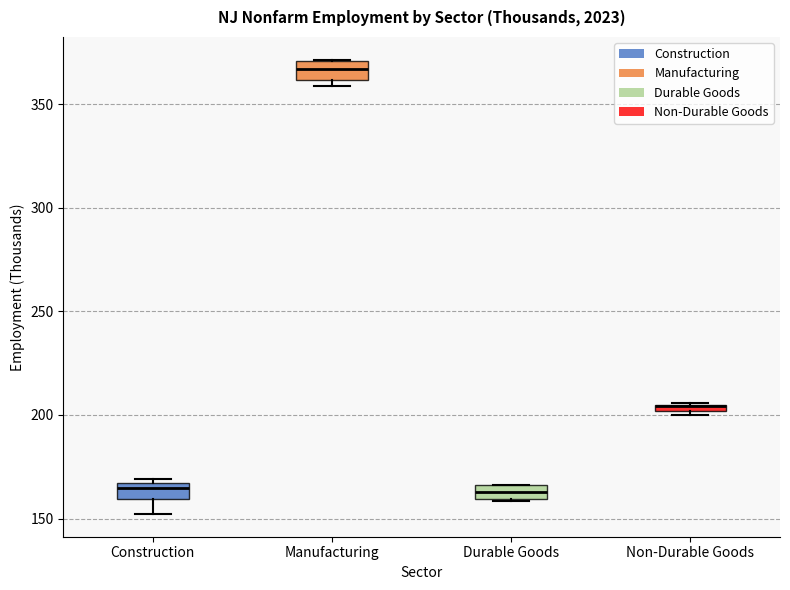

Where does the lower whisker of the box for Construction end on the y-axis? The values are not printed on the chart, so give them approximately, as read against the axis.

150